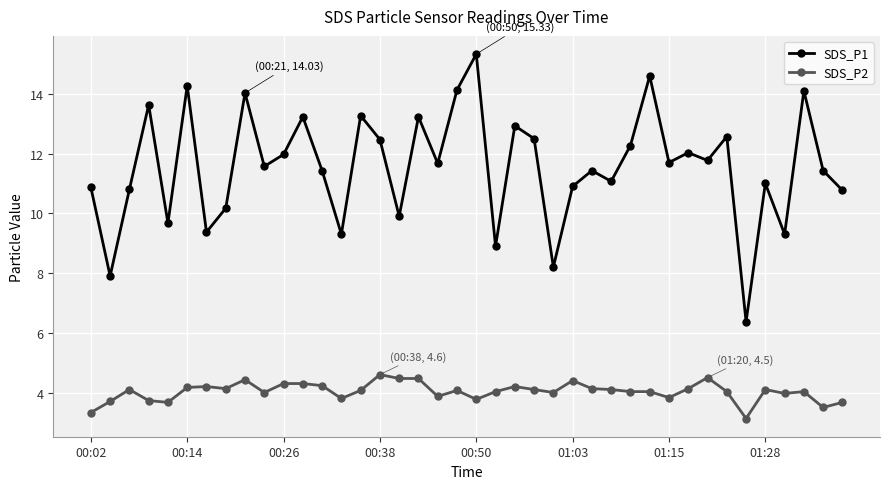

What is the difference between the maximum and minimum values in the SDS_P1 series?

9.0